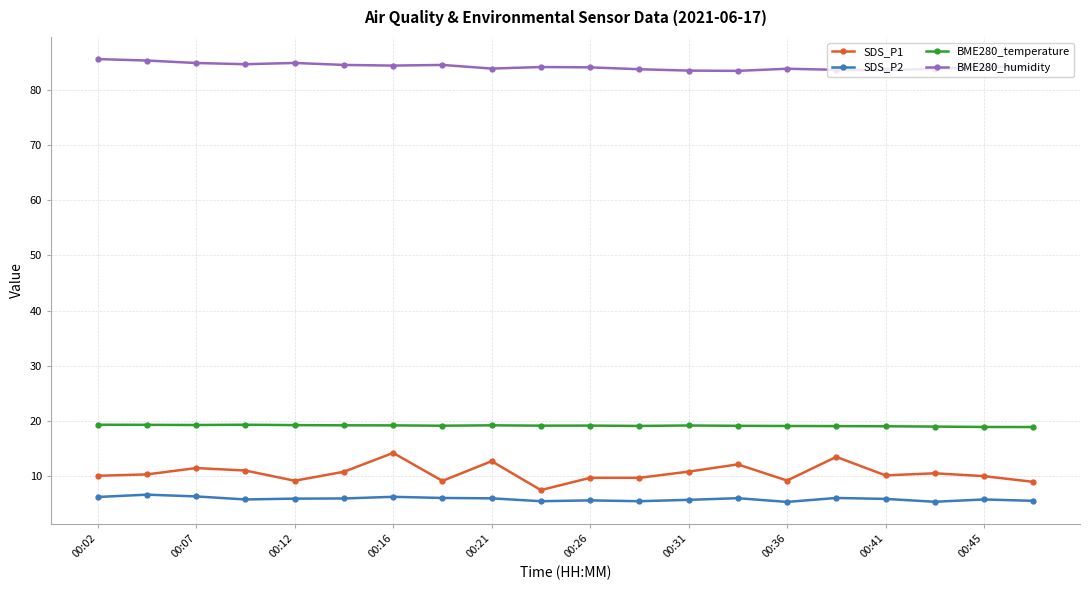

What is the average value of the BME280_temperature series?

19.1